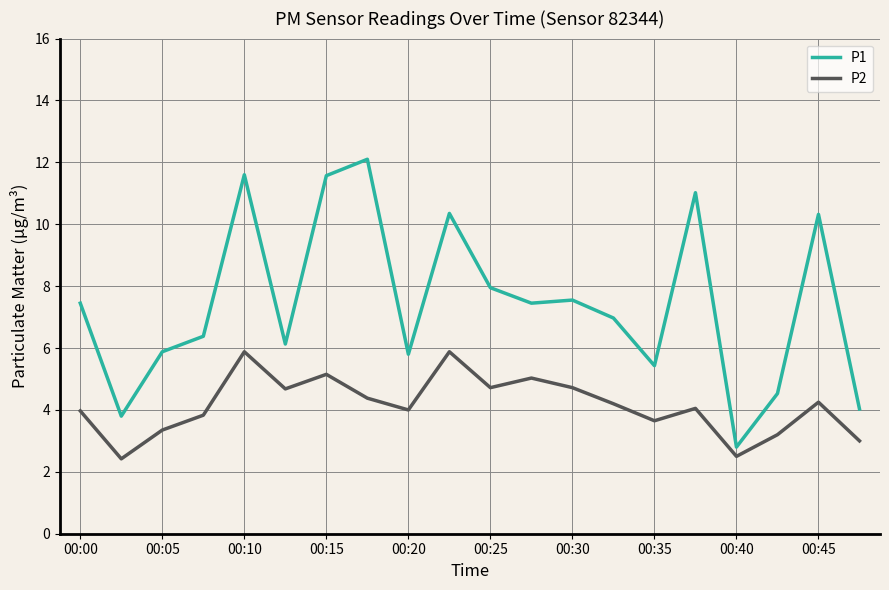

True or false: P2 has more than 0 points higher than both neighbors.

True